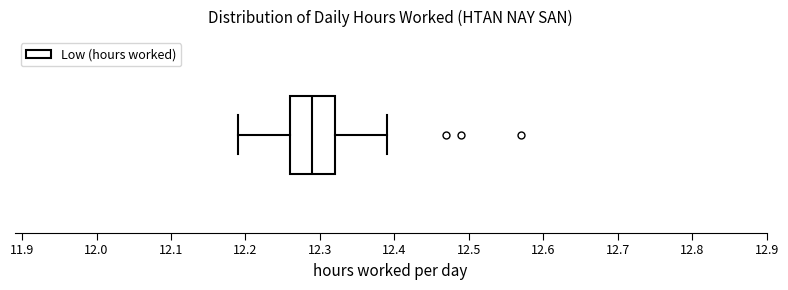

Where does the median line of the box sit on the x-axis? The values are not printed on the chart, so give them approximately, as read against the axis.

12.29